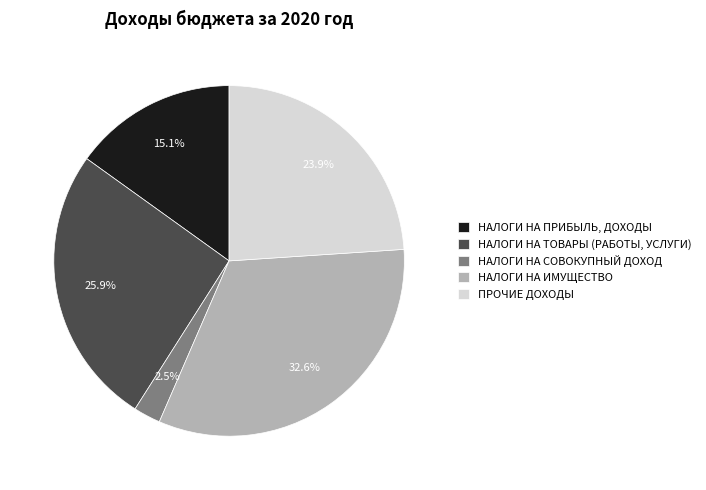

The НАЛОГИ НА ИМУЩЕСТВО slice represents 40% of the pie. True or false?

False